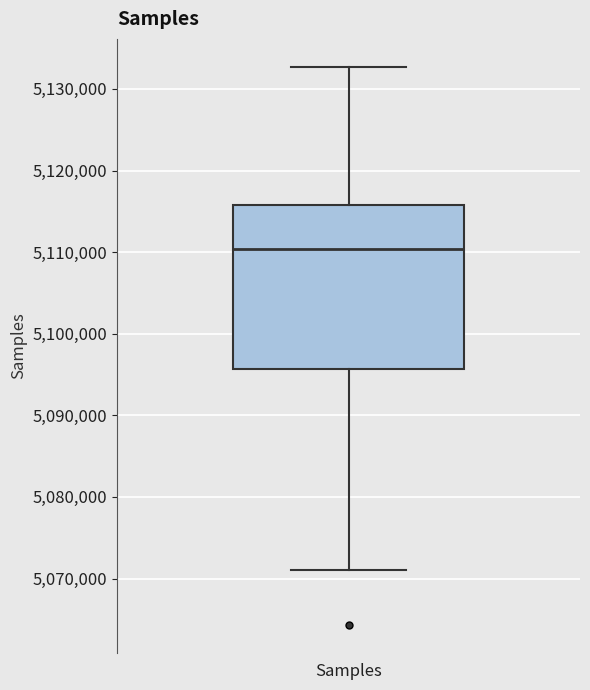

Where does the median line of the box for Samples sit on the y-axis? The values are not printed on the chart, so give them approximately, as read against the axis.

5110000